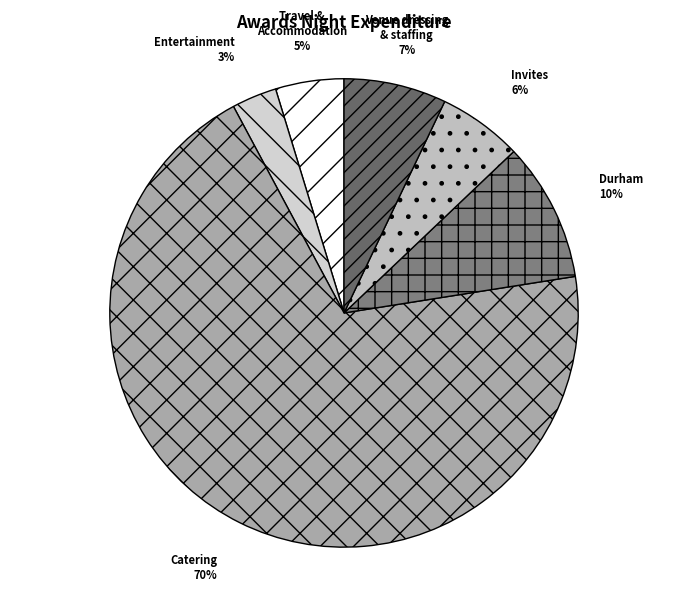

What is the largest slice in the pie chart?

Catering